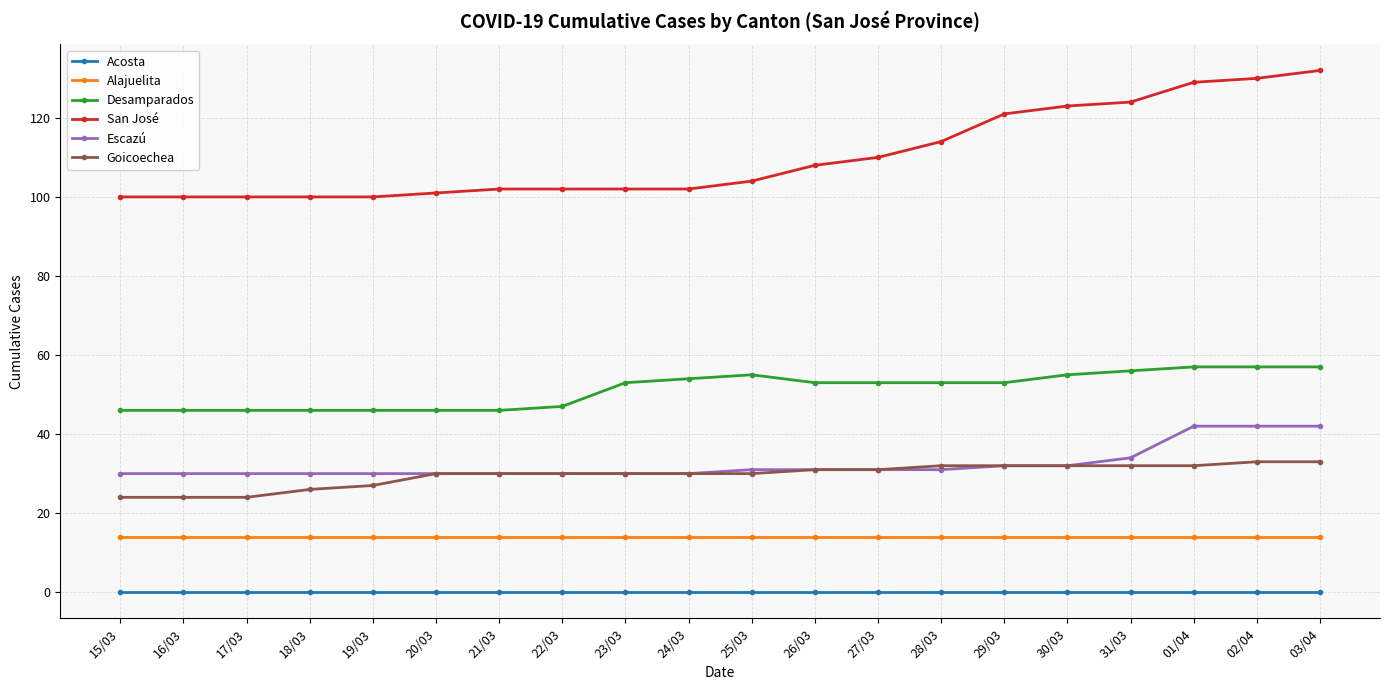

True or false: Acosta and Desamparados cross at least once.

False